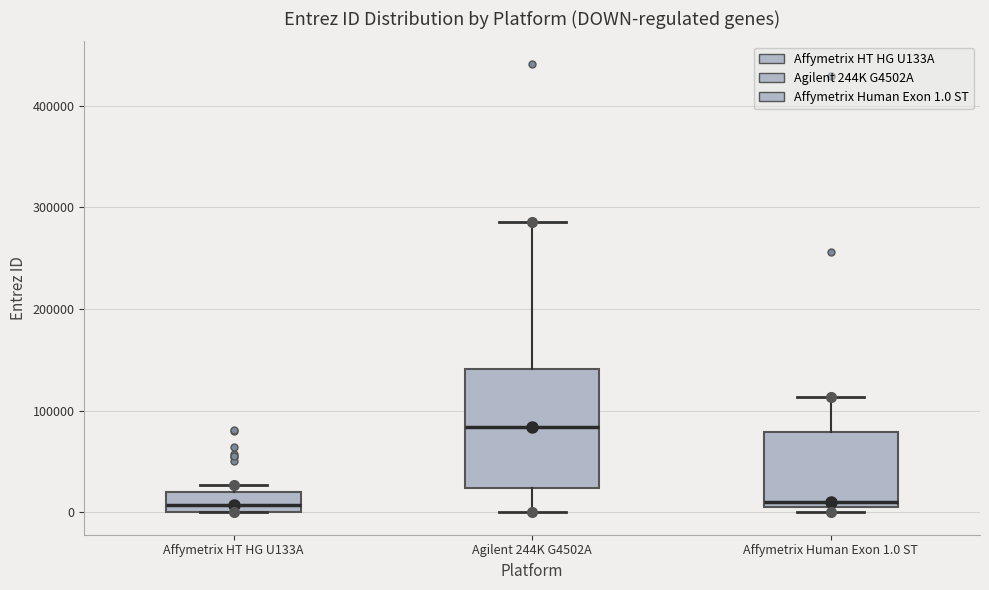

Where is the lower edge of the box for Affymetrix Human Exon 1.0 ST on the y-axis? The values are not printed on the chart, so give them approximately, as read against the axis.

10000